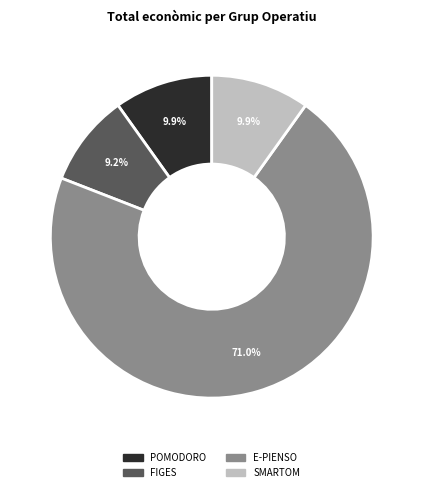

How much of the chart is everything except POMODORO?

90.1%